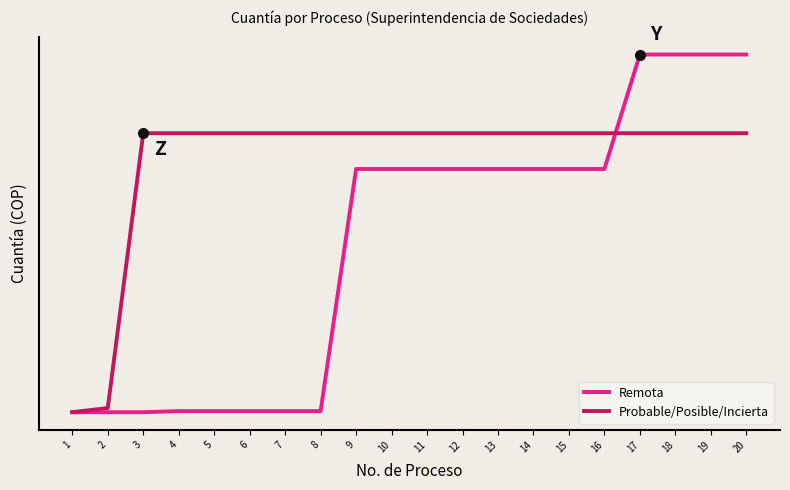

Is this an area chart (filled region under the line)?

No